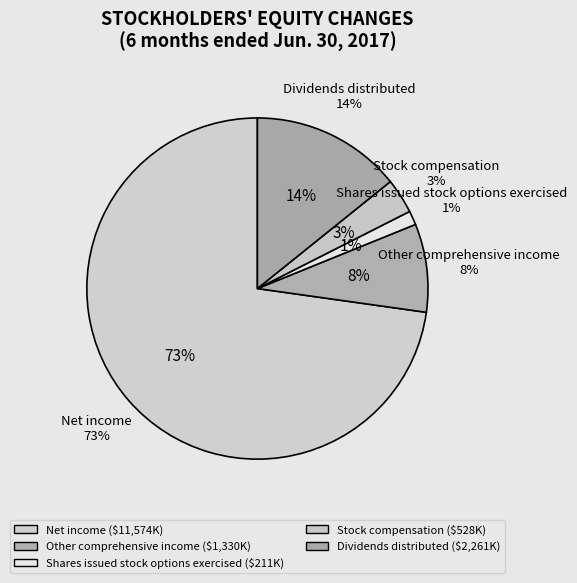

What is the majority slice?

Net income